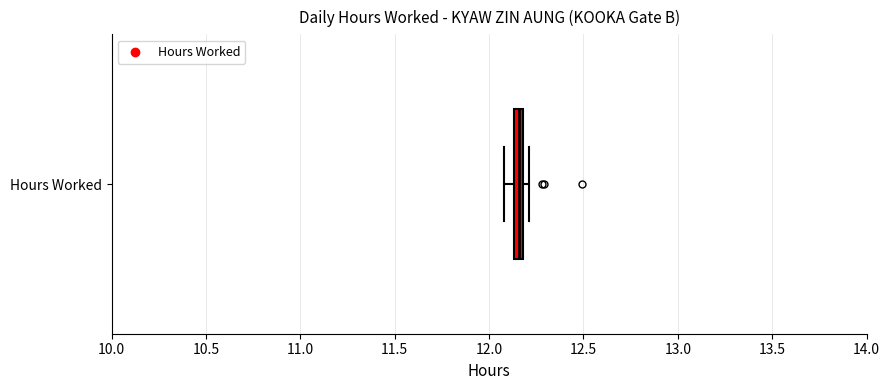

Where does the left whisker of the box for Hours Worked end on the x-axis? The values are not printed on the chart, so give them approximately, as read against the axis.

12.10